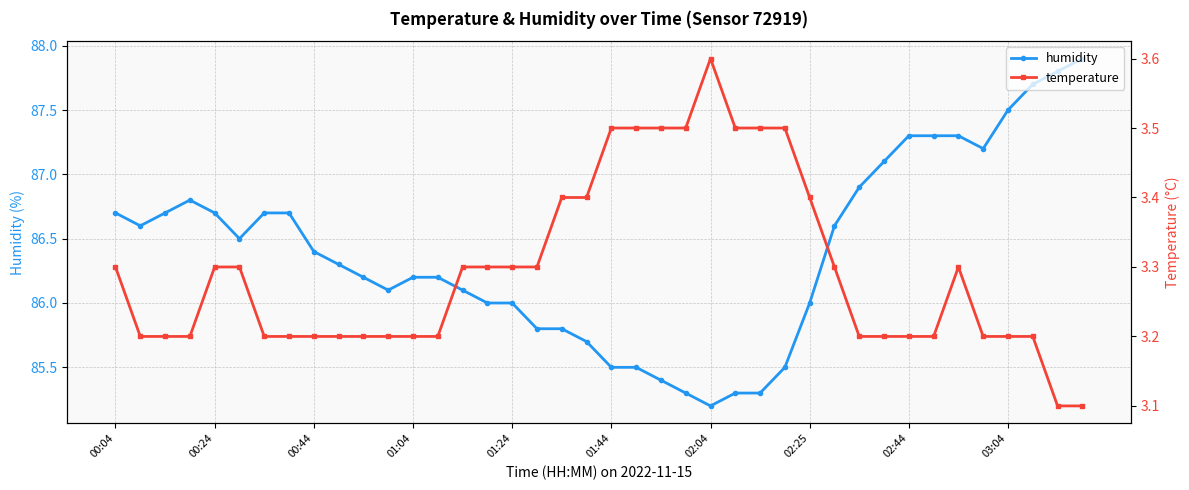

What is the highest value of the humidity series?

87.9